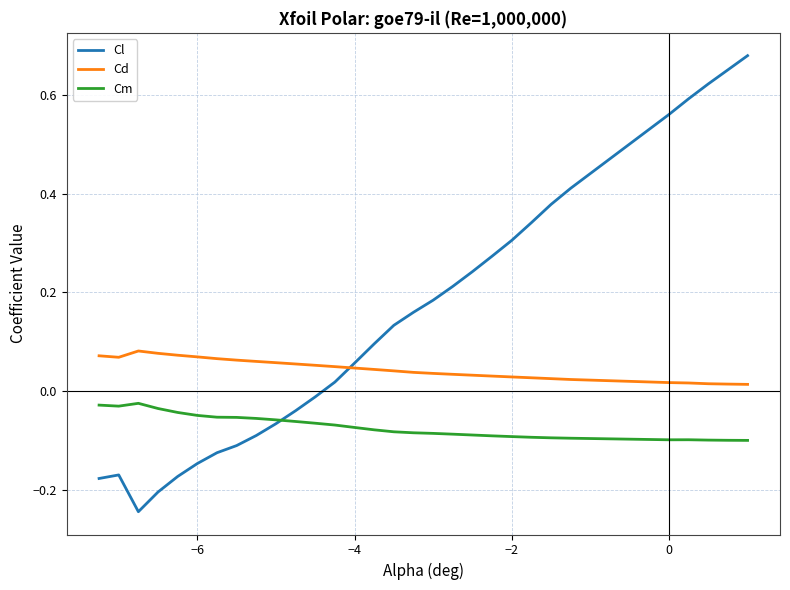

Which series has the largest range (max minus min)?

Cl